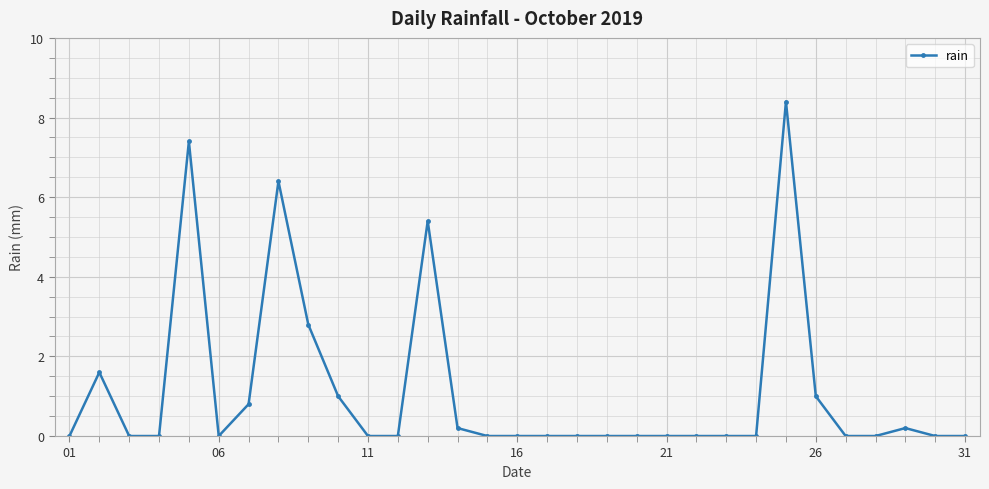

What is the maximum value shown in the chart?

8.4